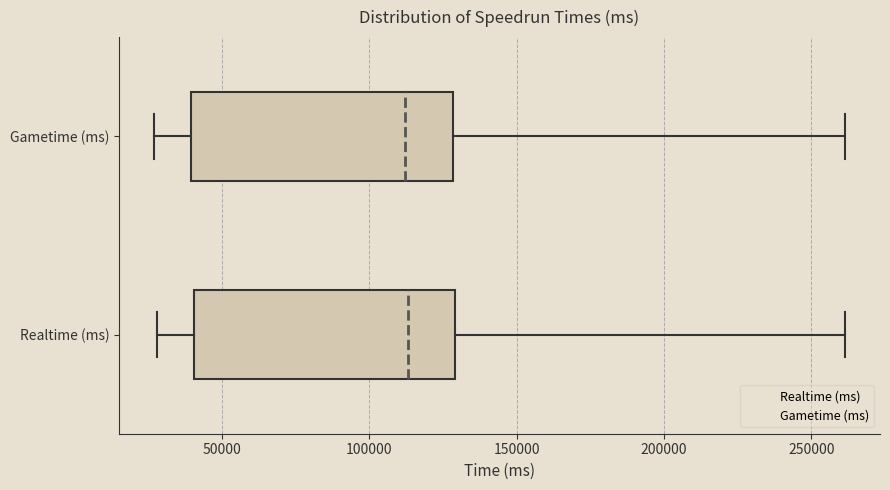

Reading bottom to top, transcribe this box plot: for each box, give where its median line is, the range the box spans, and where its two whiskers end, as read against the x-axis. The values are not printed on the chart, so give them approximately, as read against the axis.

Realtime (ms): median 115000, box 40000 to 130000, whiskers 30000 to 260000
Gametime (ms): median 110000, box 40000 to 130000, whiskers 25000 to 260000